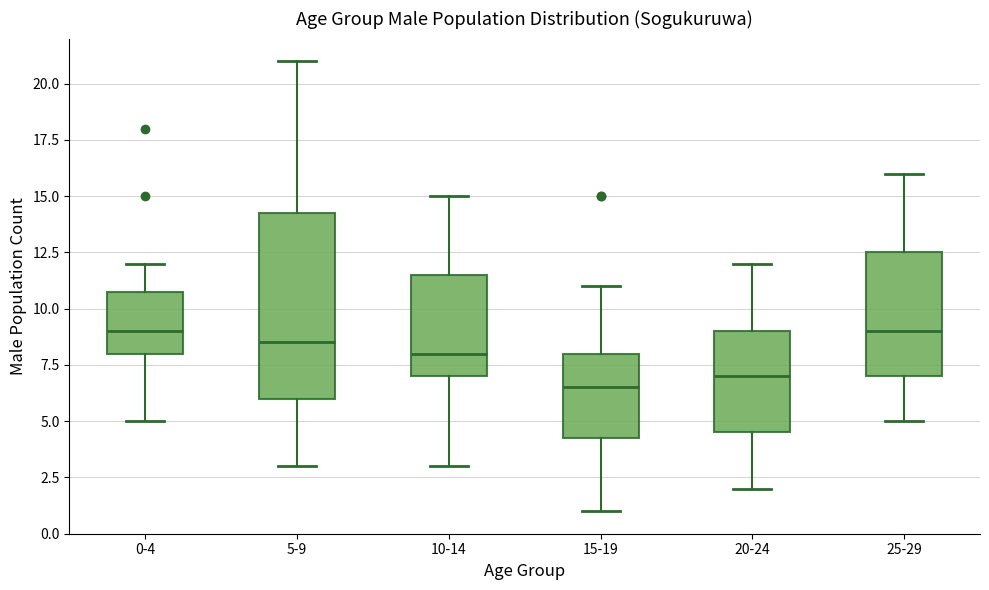

Where is the lower edge of the box for 0-4 on the y-axis? The values are not printed on the chart, so give them approximately, as read against the axis.

8.0